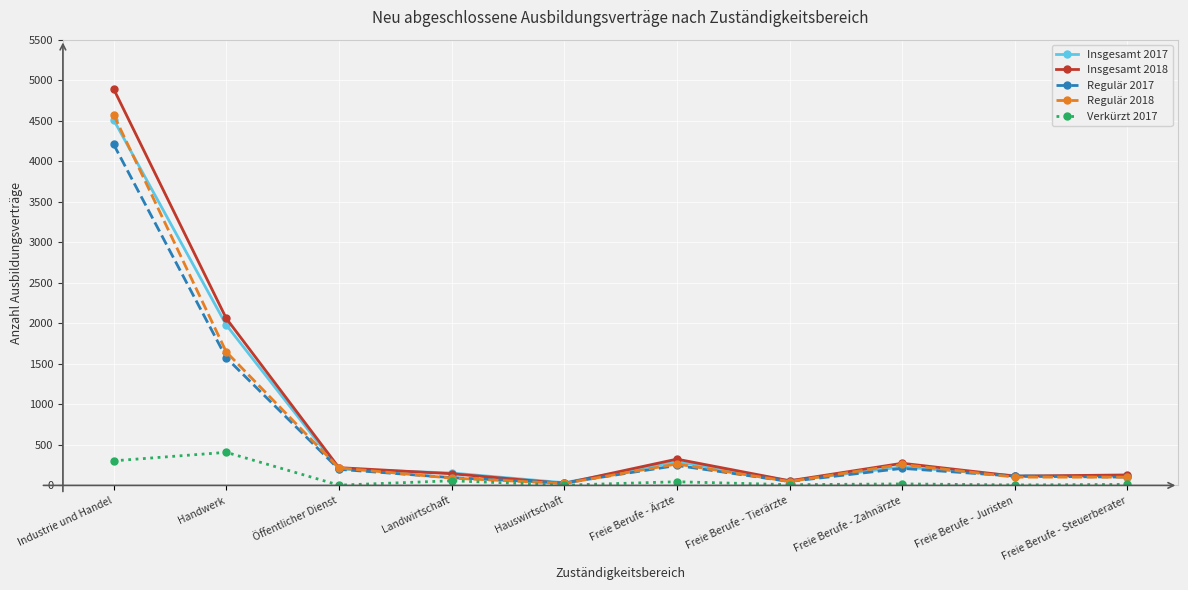

The Regulär 2018 series shows 90 at Landwirtschaft. True or false?

True